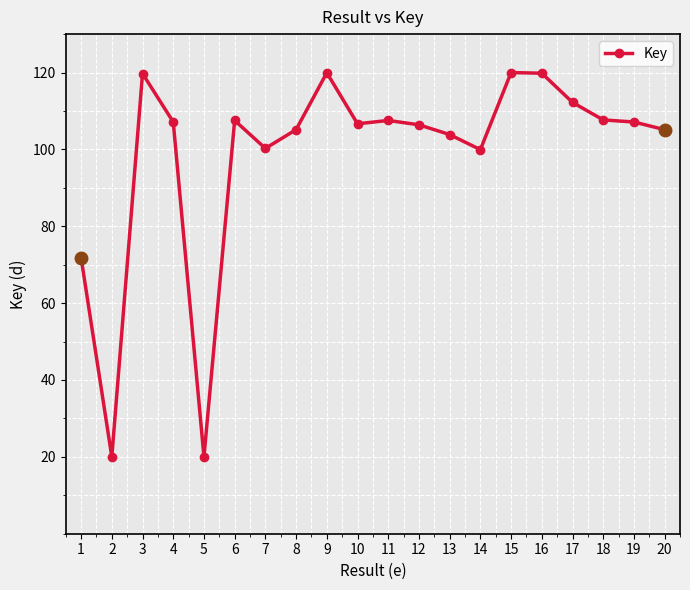

Does the chart display data point markers on the line(s)?

Yes